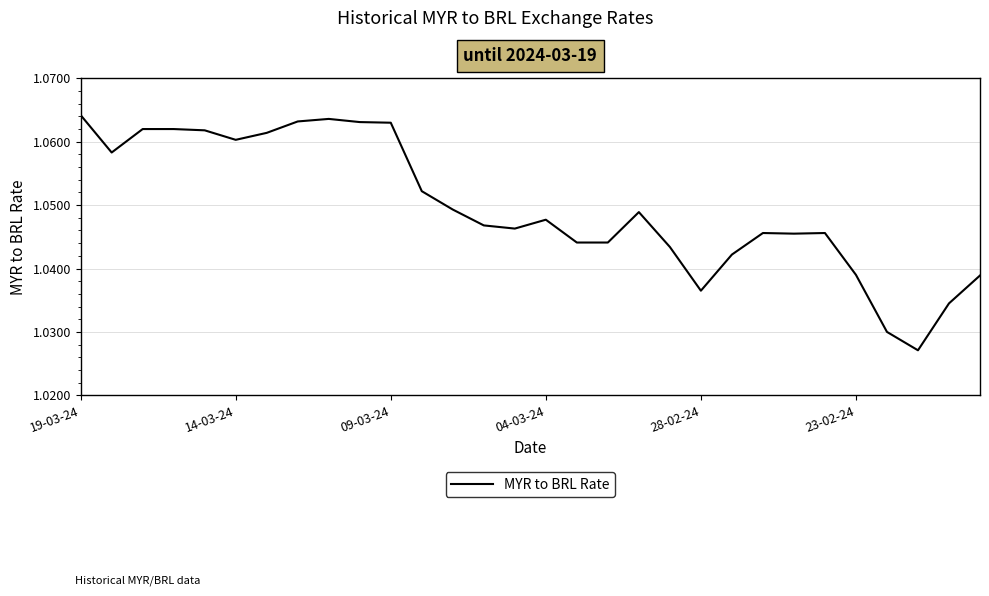

How many lines are shown in the chart?

1